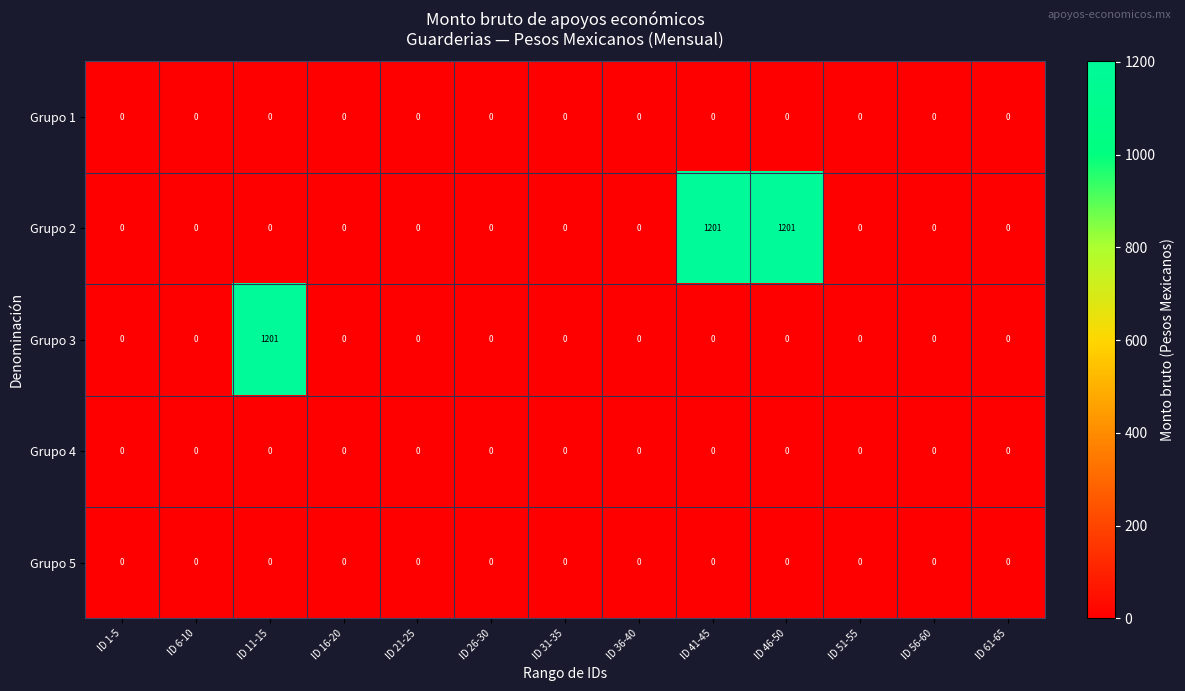

Which series has the largest total across all categories?

Grupo 2